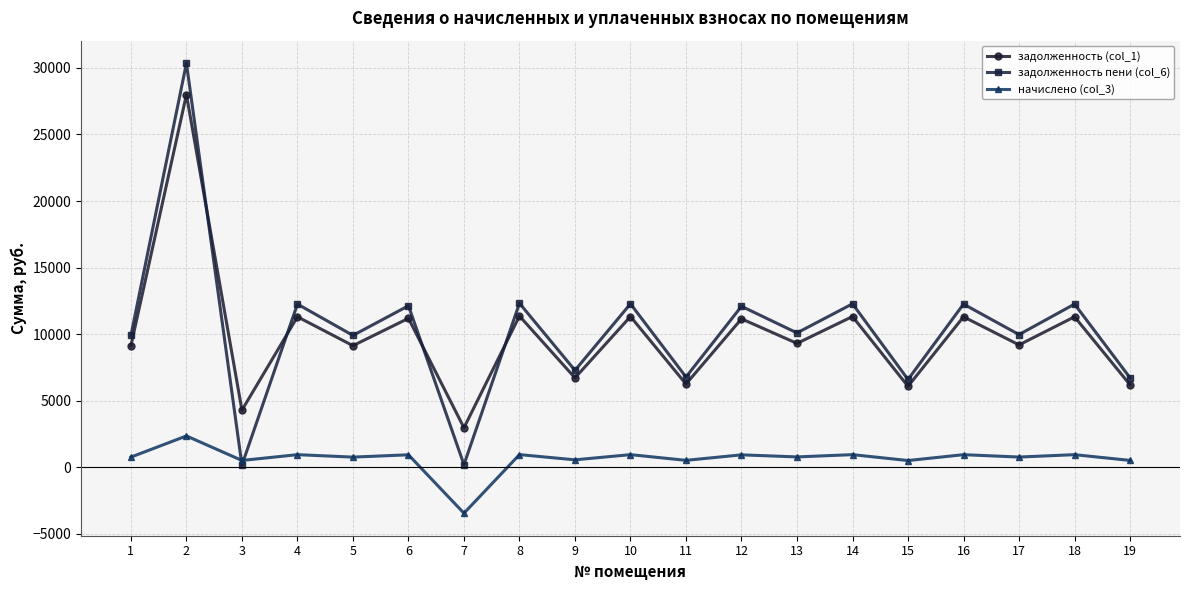

What are all the series names shown in the legend?

задолженность (col_1), задолженность пени (col_6), начислено (col_3)